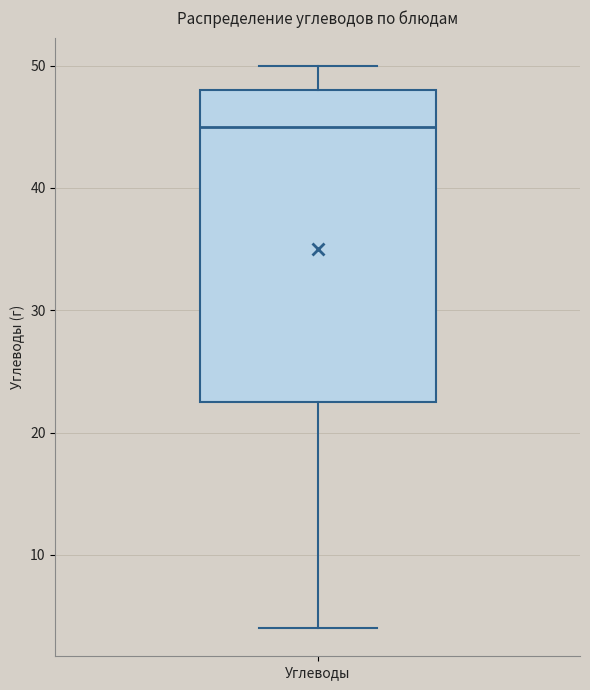

Transcribe this box plot: give where the median line is, the range the box spans, and where the two whiskers end, as read against the y-axis. The values are not printed on the chart, so give them approximately, as read against the axis.

median 45, box 23 to 48, whiskers 4 to 50